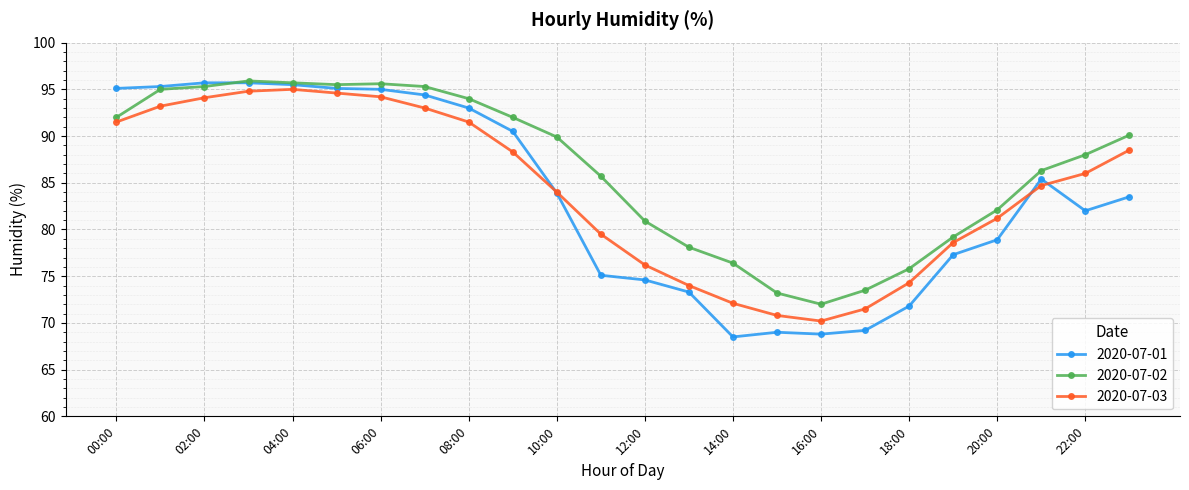

Which series has the widest spread of values?

2020-07-01